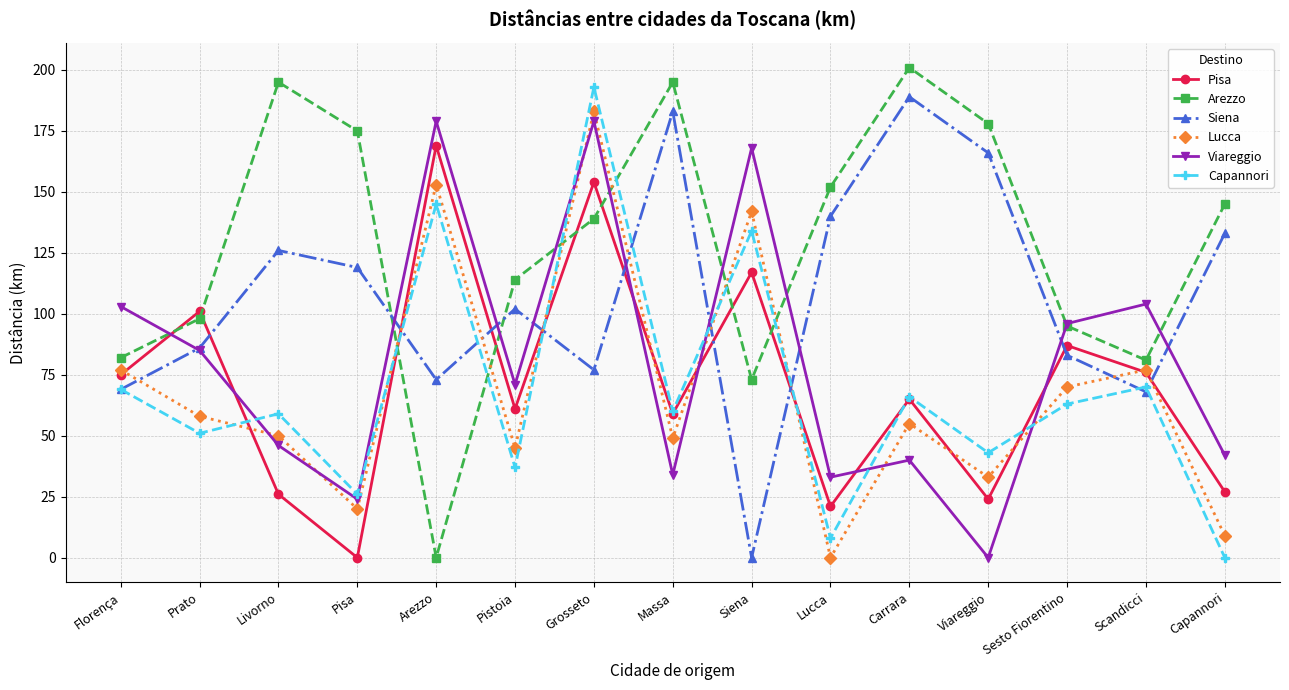

After their last crossing, which series has the higher values: Pisa or Siena?

Siena